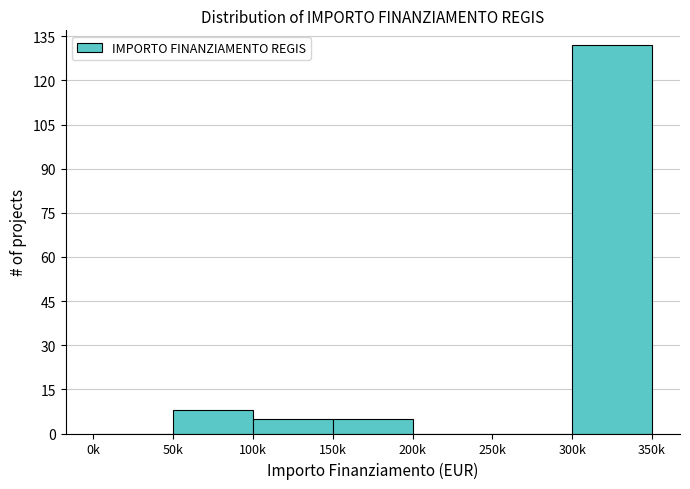

Reading left to right, extract all data points from this chart.

0k=0	50k=8	100k=5	150k=5	200k=0	250k=0	300k=132